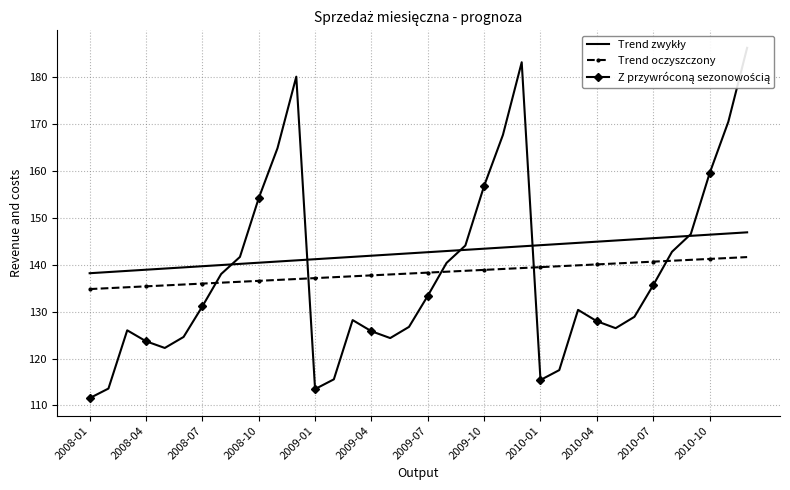

True or false: Z przywróconą sezonowością has more than 2 points higher than both neighbors.

True